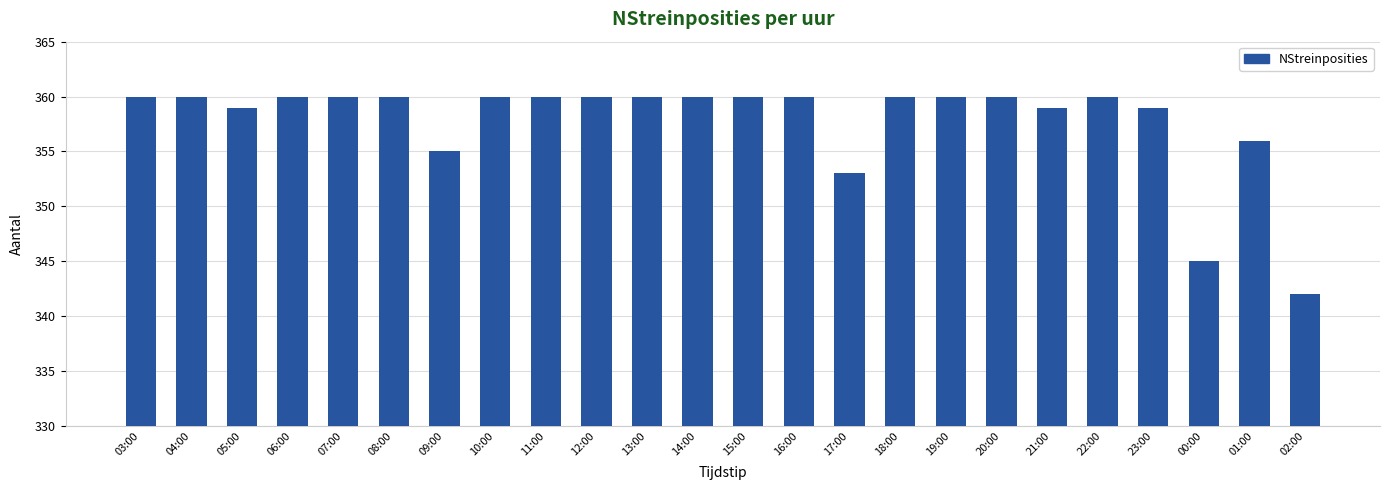

Does the chart contain any negative values?

No